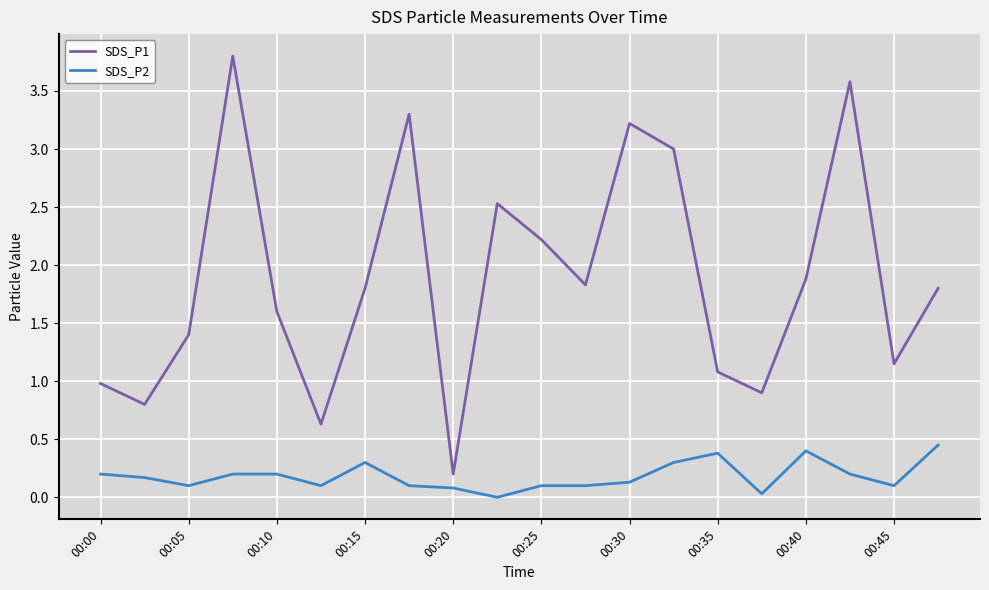

What are all the series names shown in the legend?

SDS_P1, SDS_P2